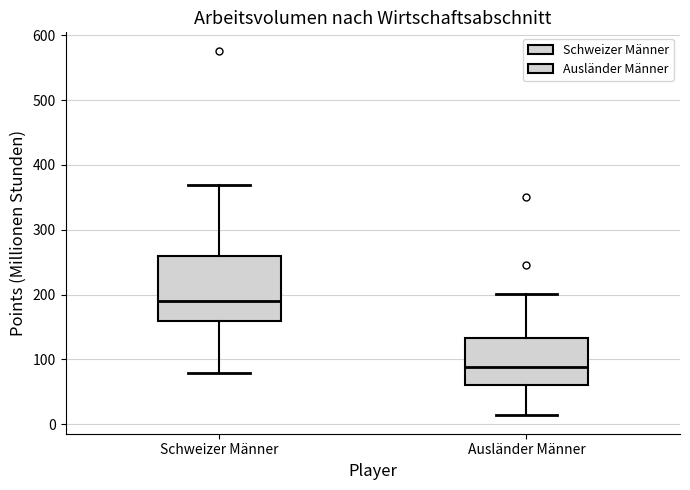

Reading left to right, read every box against the y-axis: the position of its median line, the range the box covers, and the ends of its whiskers. The values are not printed on the chart, so give them approximately, as read against the axis.

Schweizer Männer: median 190, box 160 to 260, whiskers 80 to 370
Ausländer Männer: median 90, box 60 to 130, whiskers 10 to 200